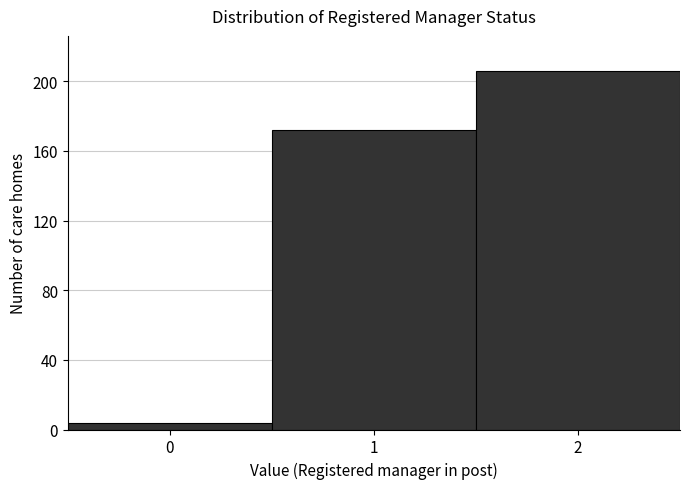

Reading left to right, transcribe this chart: for each bar, give the range it covers on the x-axis and its height. The values are not printed on the chart, so give them approximately, as read against the axis.

-0.5 to 0.5: under 5
0.5 to 1.5: 170
1.5 to 2.5: 205